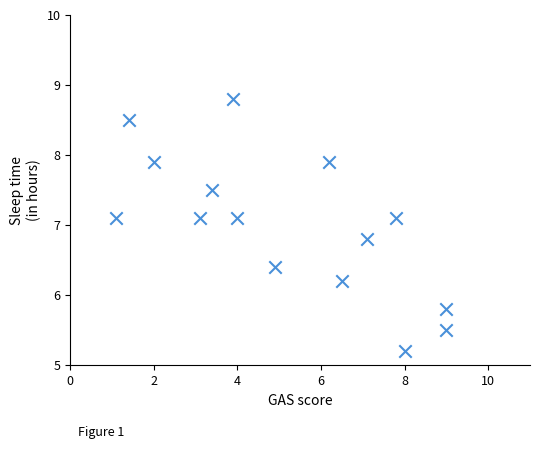

What is the range of X values (max minus min)?

7.9